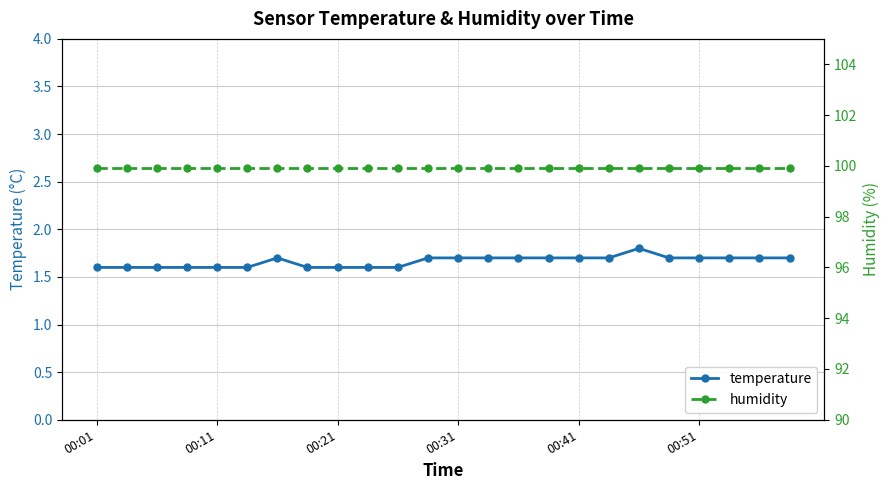

How many temperature values are between 1 and 2?

24